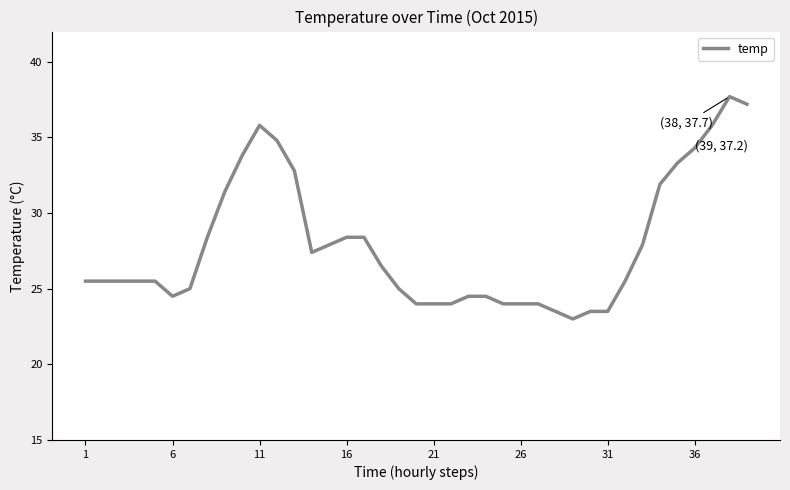

What is the minimum value shown in the chart?

23.0